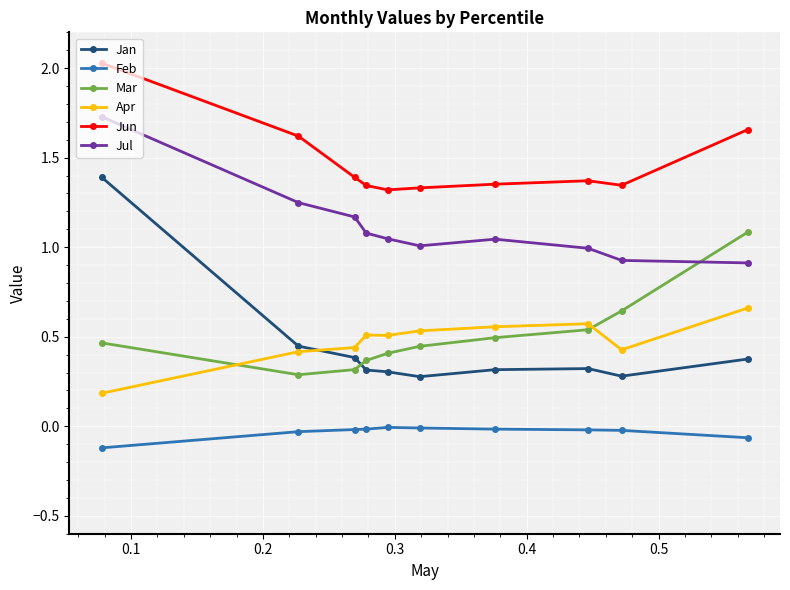

True or false: Jan and Feb cross at least once.

False